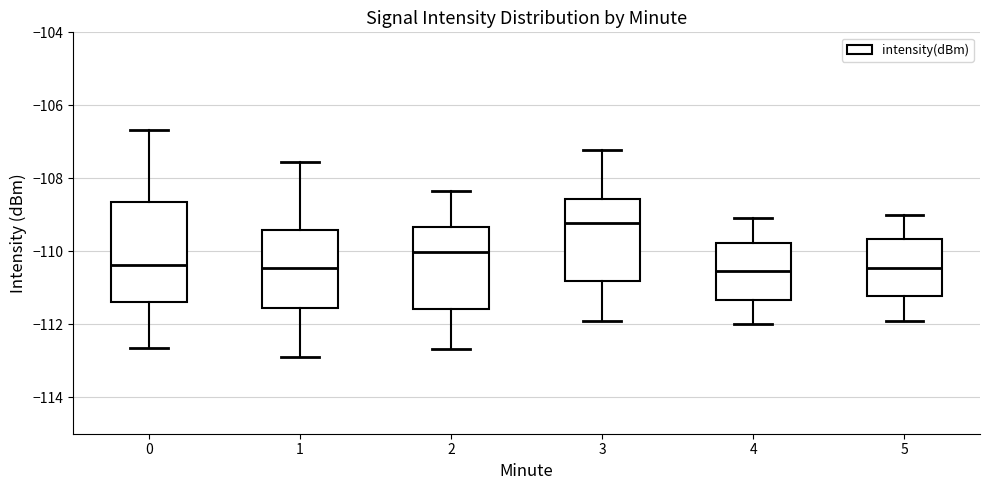

Where does the lower whisker of the box at x = 2 end on the y-axis? The values are not printed on the chart, so give them approximately, as read against the axis.

-112.6